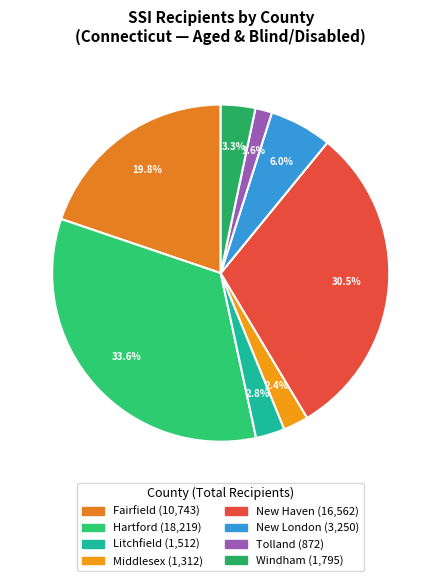

How many slices are in this pie chart?

8